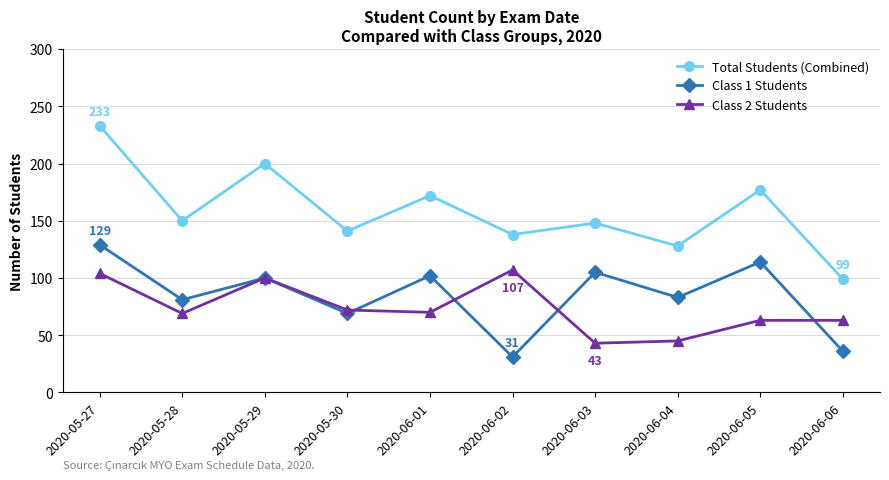

List the series in order of their peak value, lowest first.

Class 2 Students, Class 1 Students, Total Students (Combined)